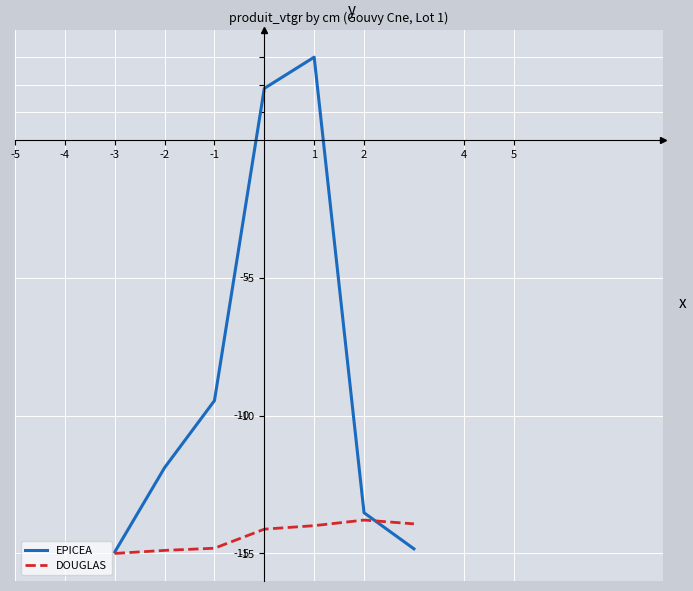

Which series has the largest total across all categories?

EPICEA